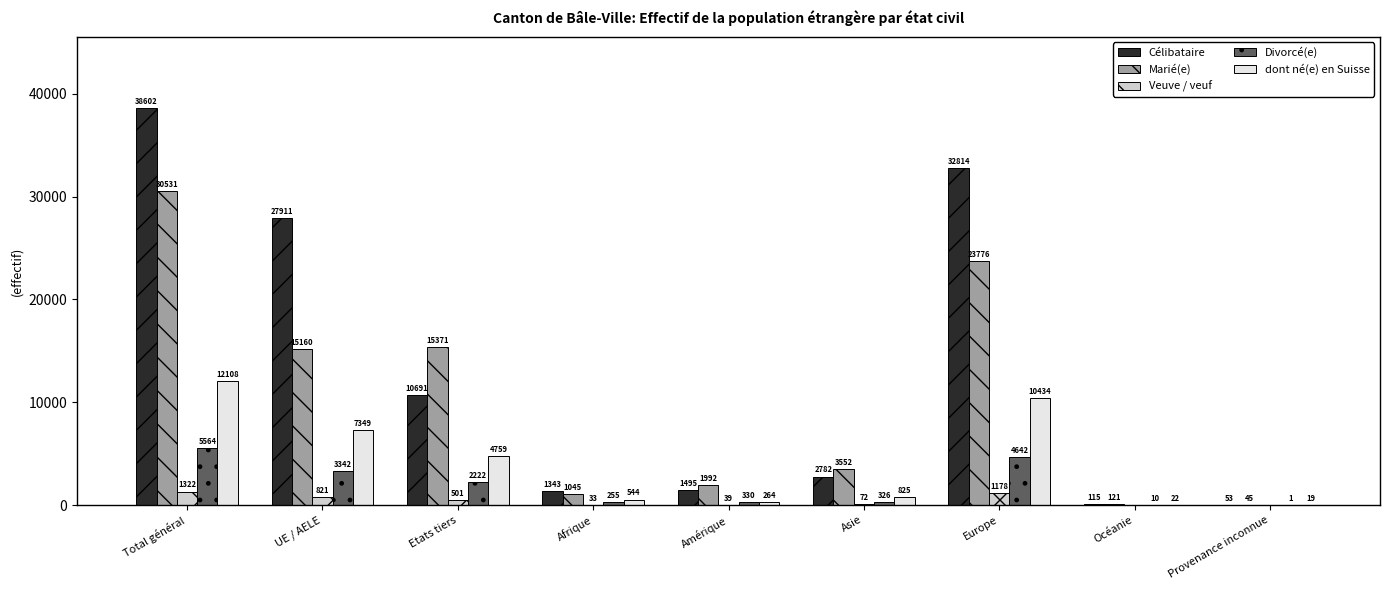

Reading left to right, list all the values displayed in this chart.

Célibataire: Total général=38602	UE / AELE=27911	Etats tiers=10691	Afrique=1343	Amérique=1495	Asie=2782	Europe=32814	Océanie=115	Provenance inconnue=53
Marié(e): Total général=30531	UE / AELE=15160	Etats tiers=15371	Afrique=1045	Amérique=1992	Asie=3552	Europe=23776	Océanie=121	Provenance inconnue=45
Veuve / veuf: Total général=1322	UE / AELE=821	Etats tiers=501	Afrique=33	Amérique=39	Asie=72	Europe=1178	Océanie=0	Provenance inconnue=0
Divorcé(e): Total général=5564	UE / AELE=3342	Etats tiers=2222	Afrique=255	Amérique=330	Asie=326	Europe=4642	Océanie=10	Provenance inconnue=1
dont né(e) en Suisse: Total général=12108	UE / AELE=7349	Etats tiers=4759	Afrique=544	Amérique=264	Asie=825	Europe=10434	Océanie=22	Provenance inconnue=19